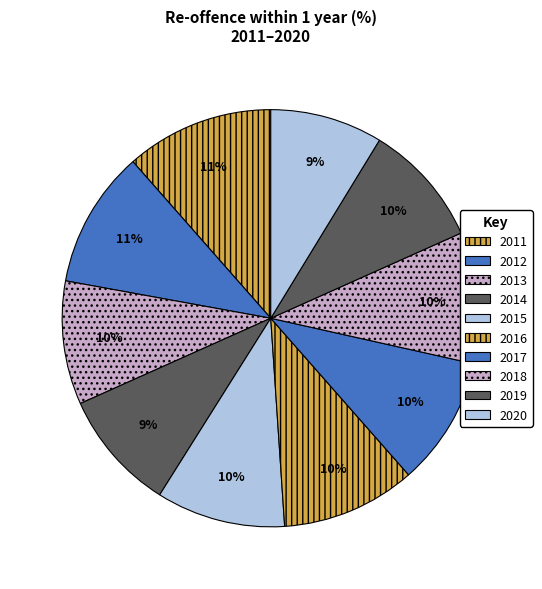

What is the smallest slice in the pie chart?

2020